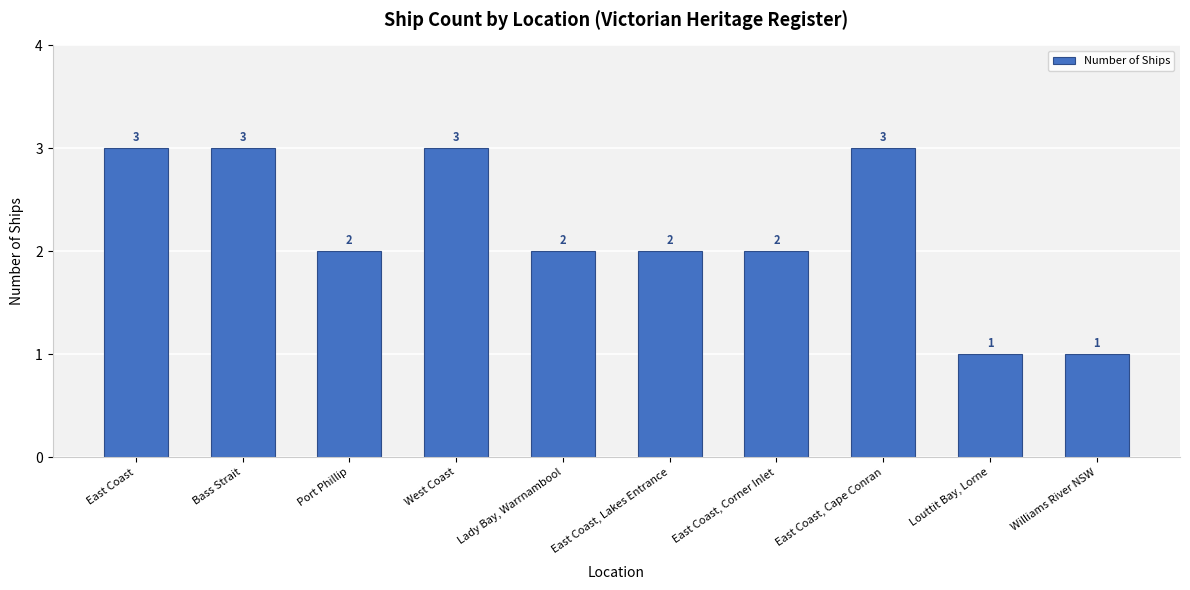

What is the maximum value shown in the chart?

3